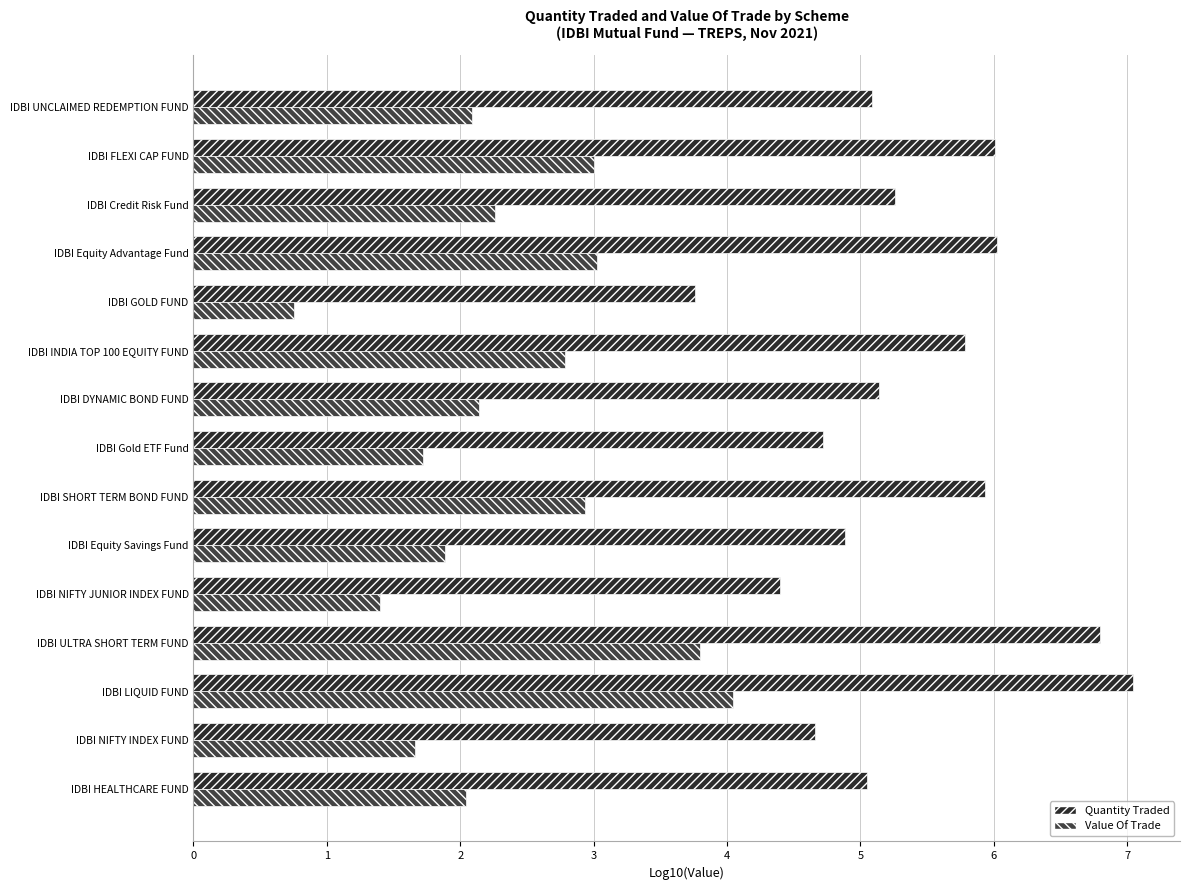

Rank the series at IDBI LIQUID FUND from highest to lowest value.

Quantity Traded, Value Of Trade